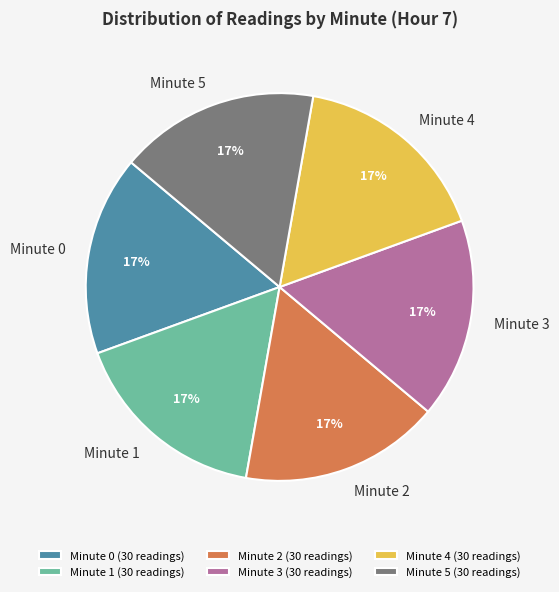

To the nearest percent, what is the combined percentage of Minute 5 and Minute 2?

33%